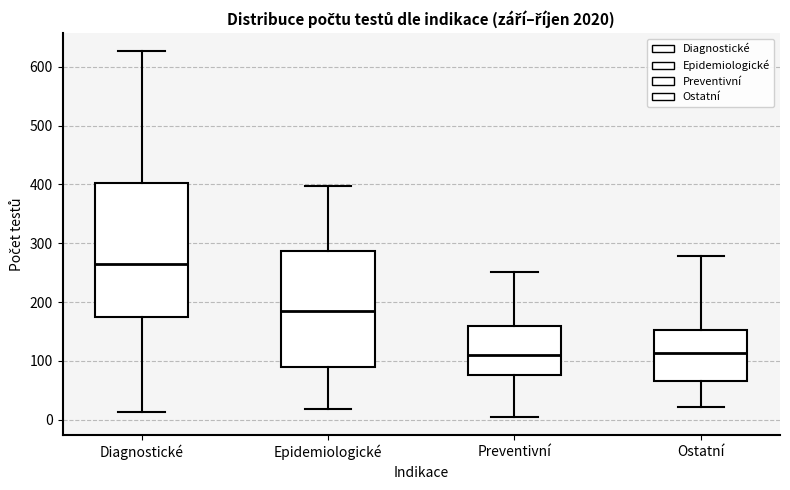

Reading left to right, read every box against the y-axis: the position of its median line, the range the box covers, and the ends of its whiskers. The values are not printed on the chart, so give them approximately, as read against the axis.

Diagnostické: median 260, box 180 to 400, whiskers 10 to 630
Epidemiologické: median 190, box 90 to 290, whiskers 20 to 400
Preventivní: median 110, box 80 to 160, whiskers 10 to 250
Ostatní: median 110, box 70 to 150, whiskers 20 to 280